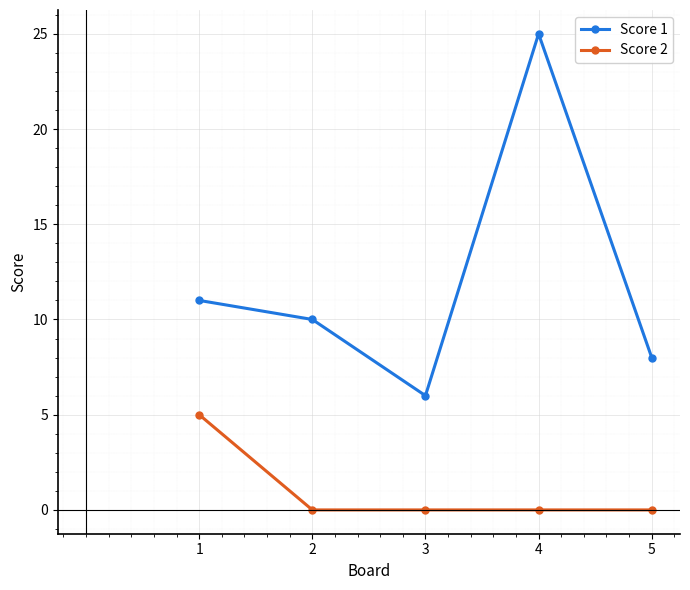

Count the number of data series in this chart.

2